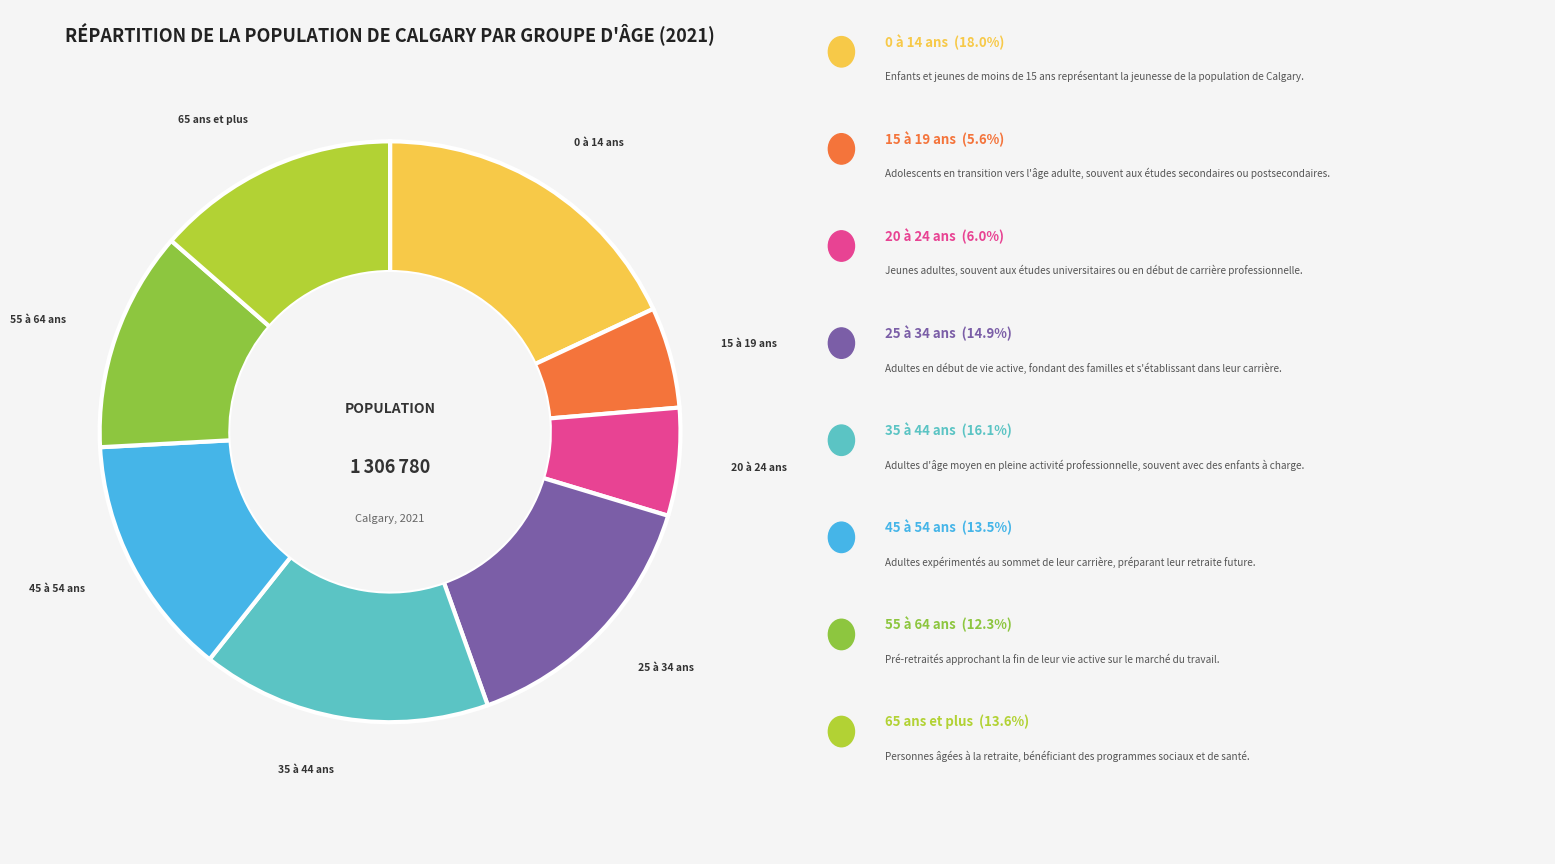

Combined, do 25 à 34 ans and 0 à 14 ans account for over 50%?

No